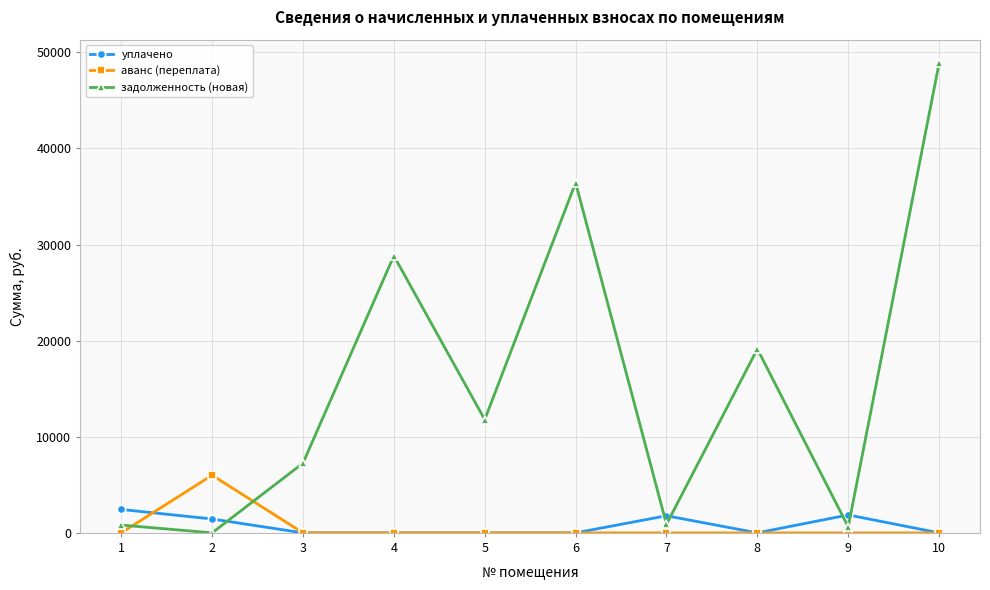

How many lines are shown in the chart?

3